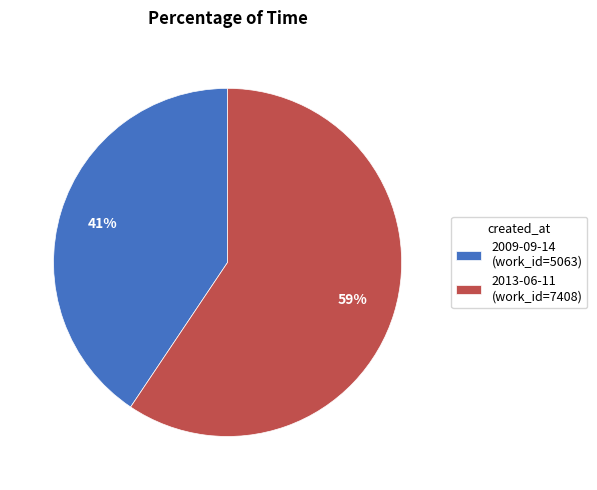

How many segments does this pie chart have?

2